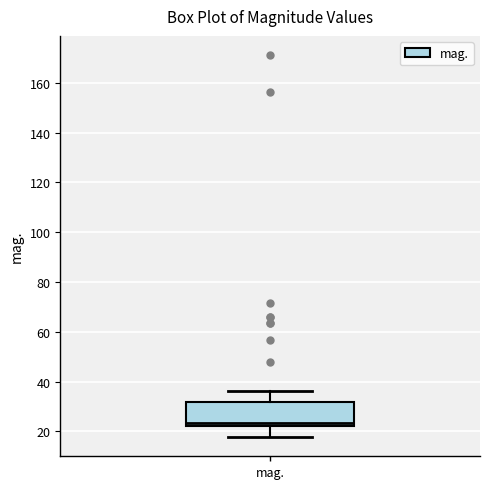

Read this box plot against the y-axis: the position of the median line, the range covered by the box, and the ends of both whiskers. The values are not printed on the chart, so give them approximately, as read against the axis.

median 24, box 22 to 32, whiskers 18 to 36